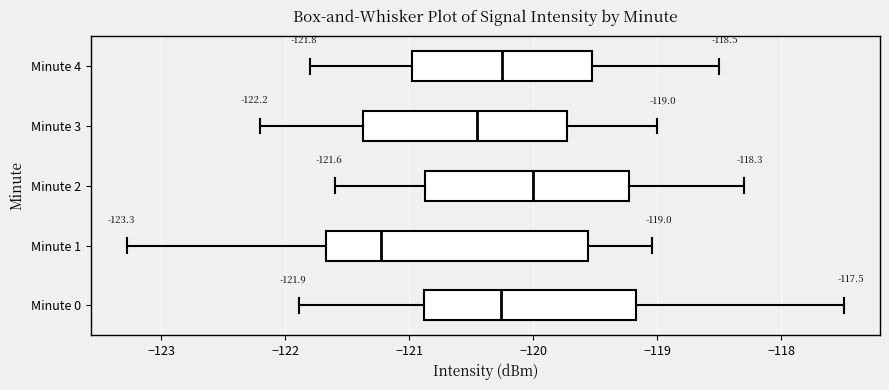

Which box is the widest, from its left edge to its right edge?

Minute 1